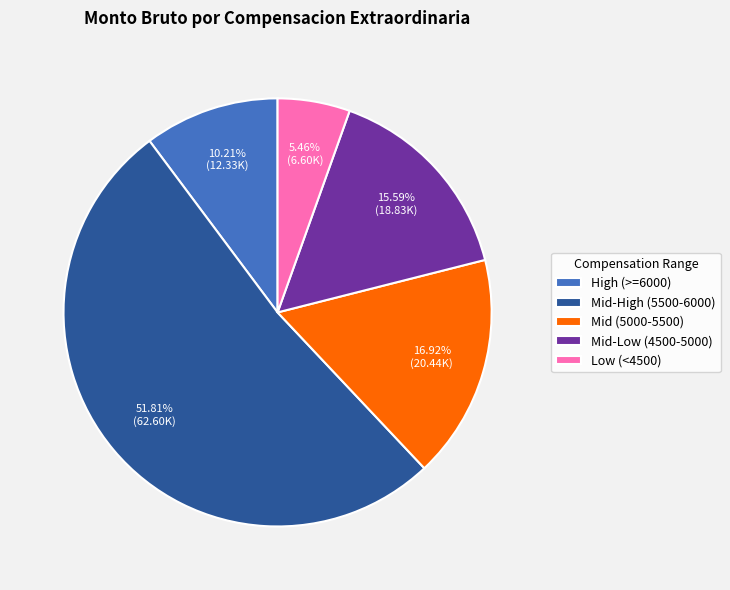

Do Mid-Low (4500-5000) and Low (<4500) together represent more than half of the pie?

No